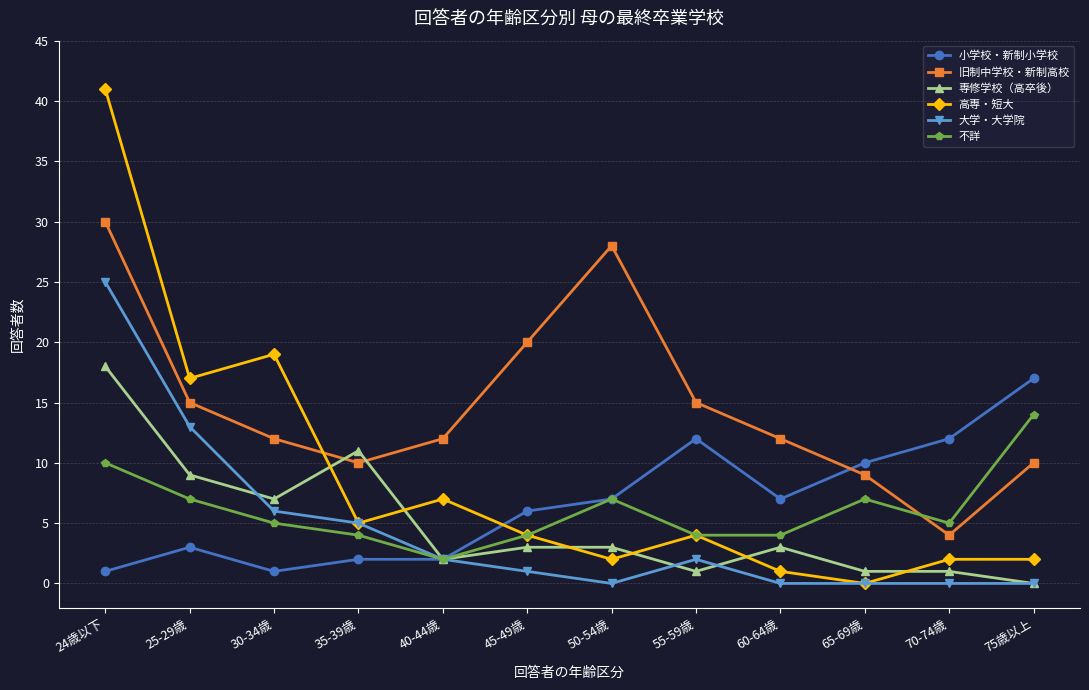

What is the difference between the highest and lowest values at 35-39歳?

9